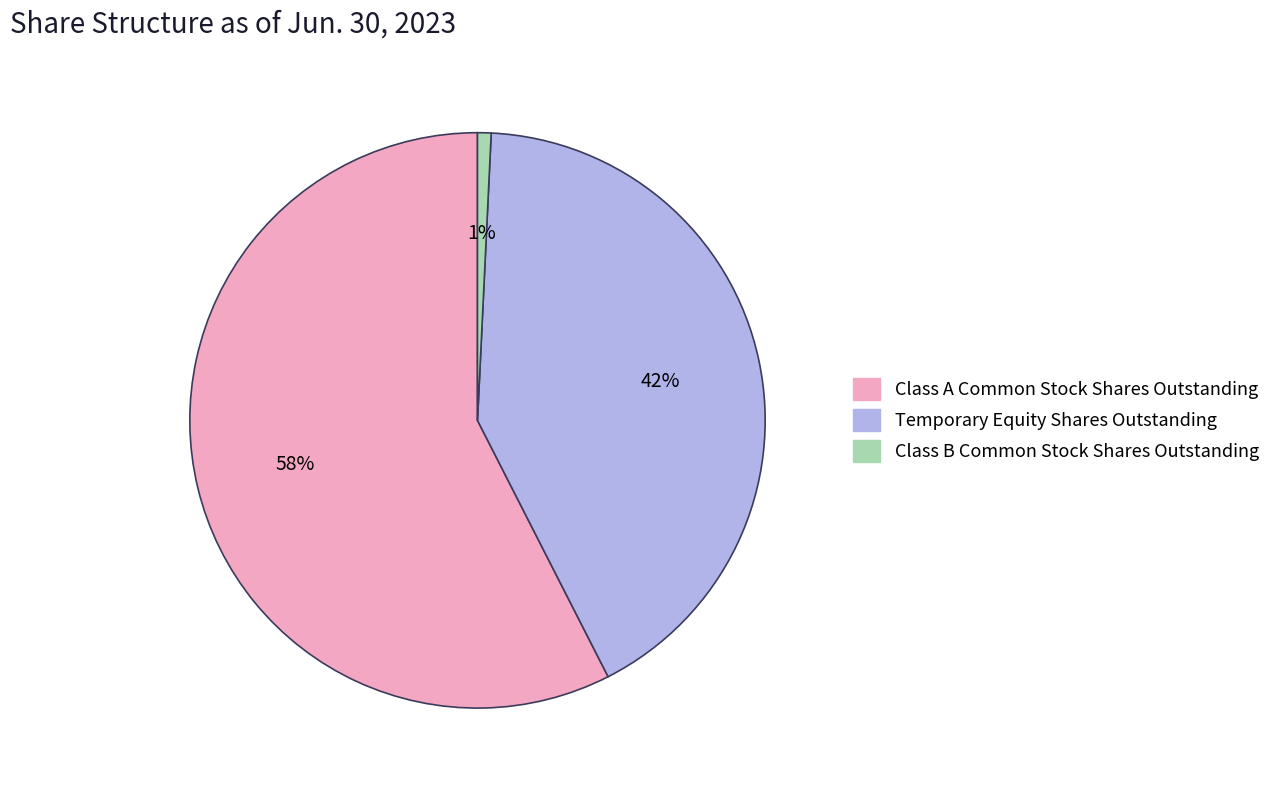

How many segments does this pie chart have?

3